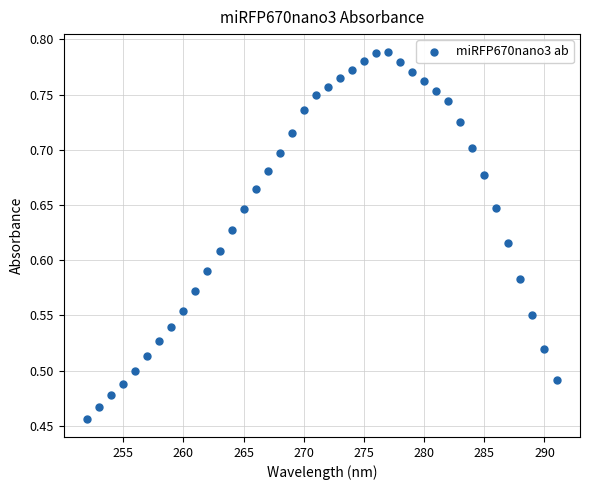

What is the range of X values (max minus min)?

39.0